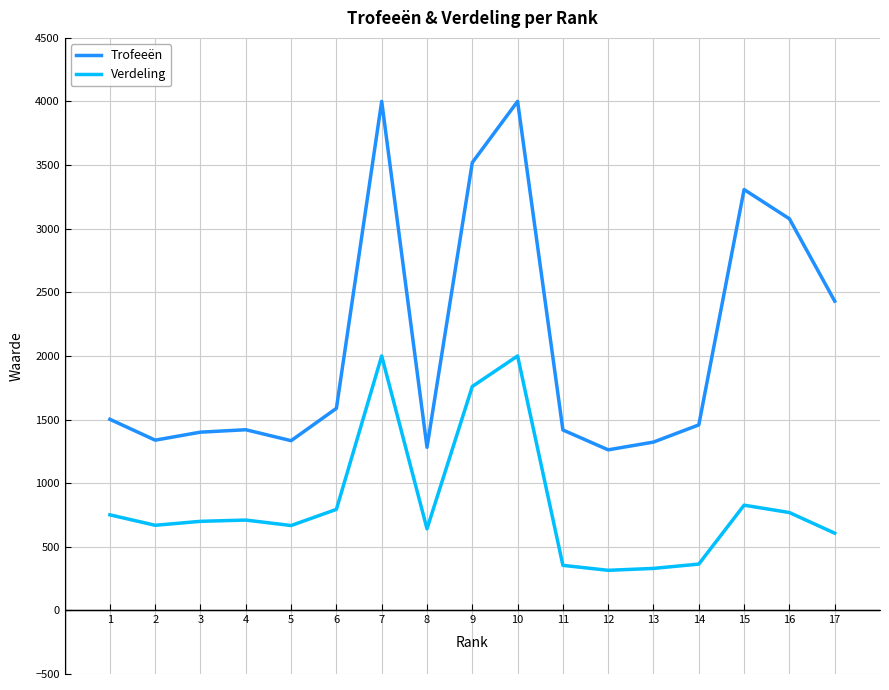

Which series has the largest total across all categories?

Trofeeën